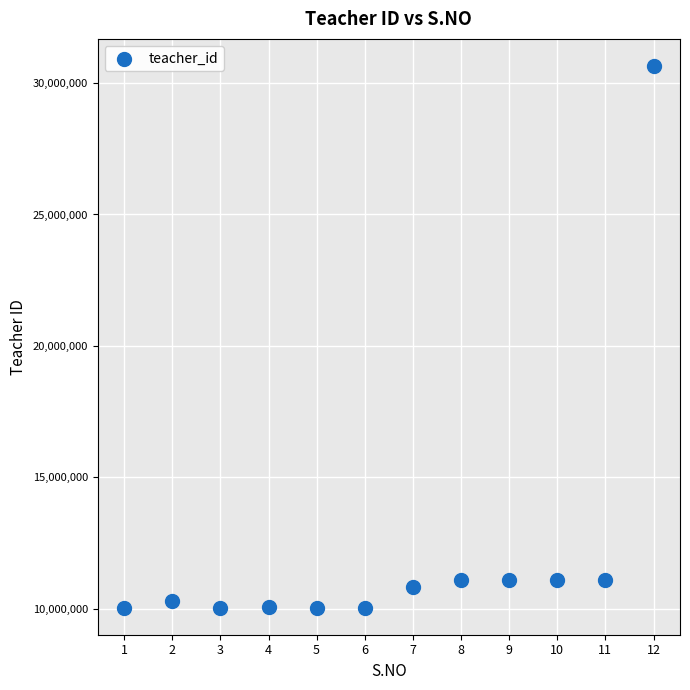

What is the average Y value?

12194500